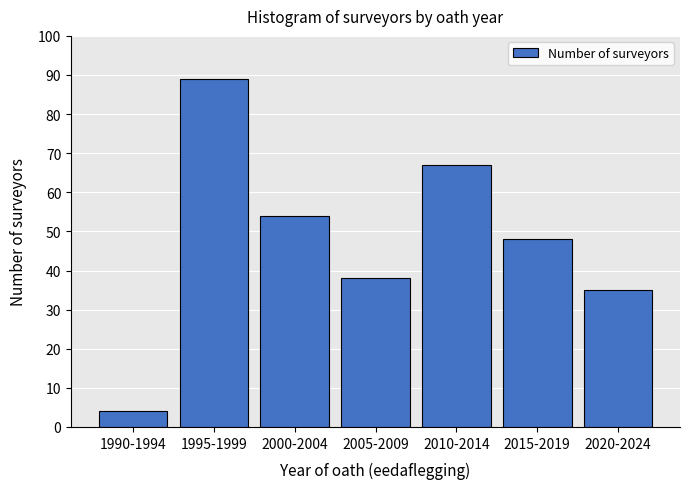

Reading left to right, what are all the values shown in this chart?

4	89	54	38	67	48	35